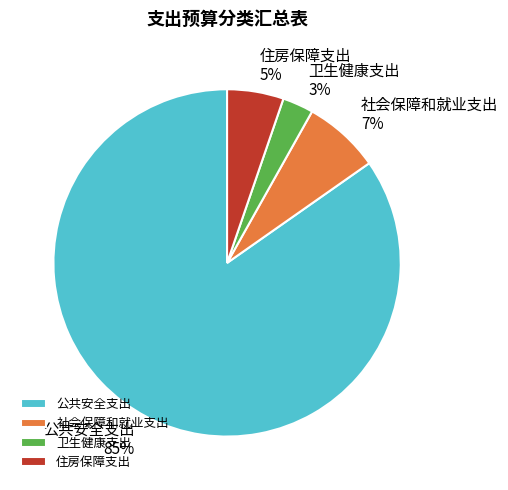

The 社会保障和就业支出 slice represents 1% of the pie. True or false?

False